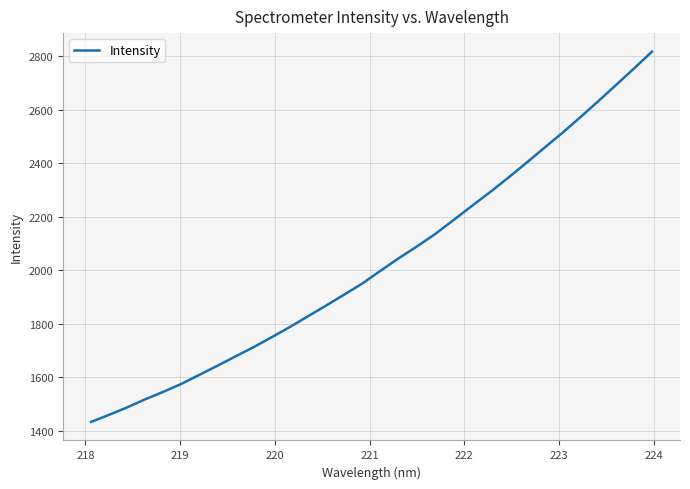

What is the minimum value shown in the chart?

1432.6